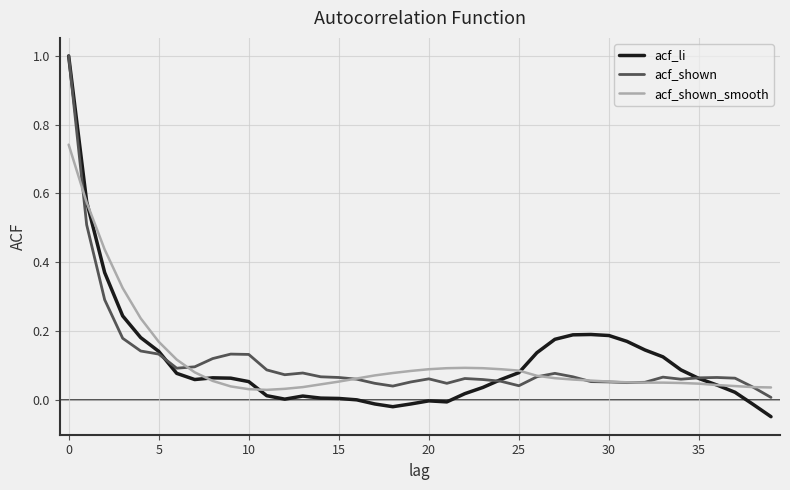

Does the chart have visible grid lines?

Yes